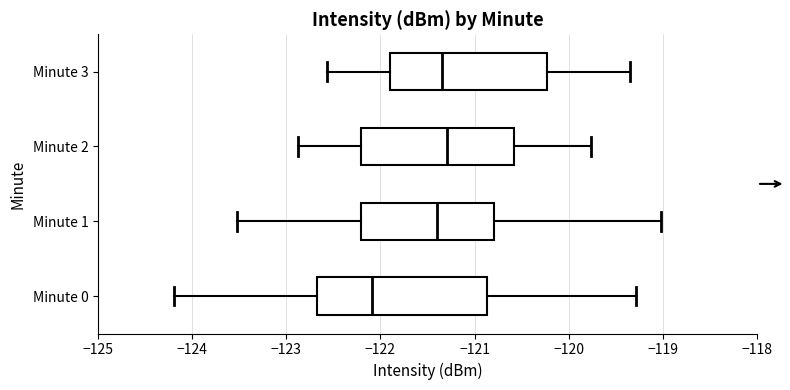

Where does the right whisker of the box for Minute 0 end on the x-axis? The values are not printed on the chart, so give them approximately, as read against the axis.

-119.3